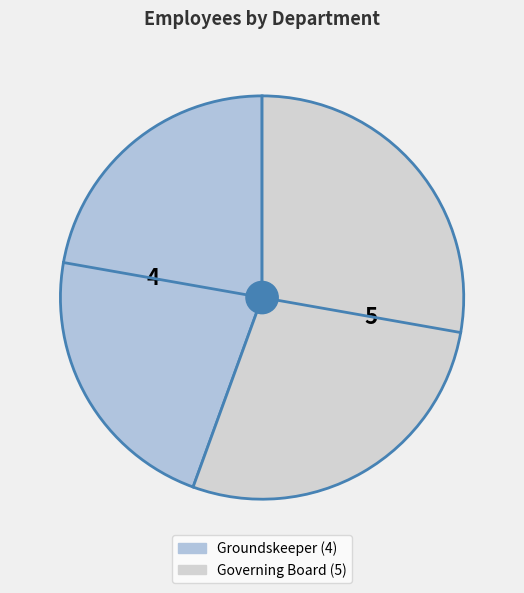

Which category has the smallest portion of the pie?

Groundskeeper